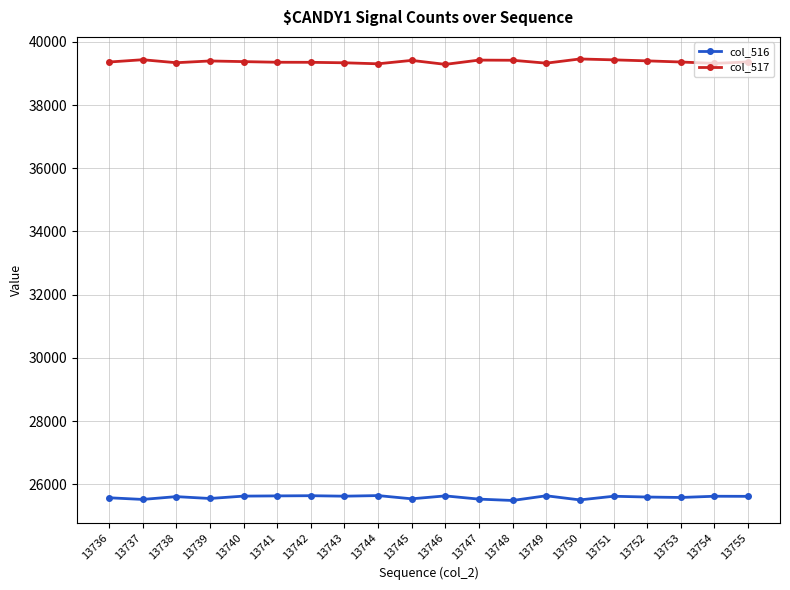

What is the highest value of the col_516 series?

25640